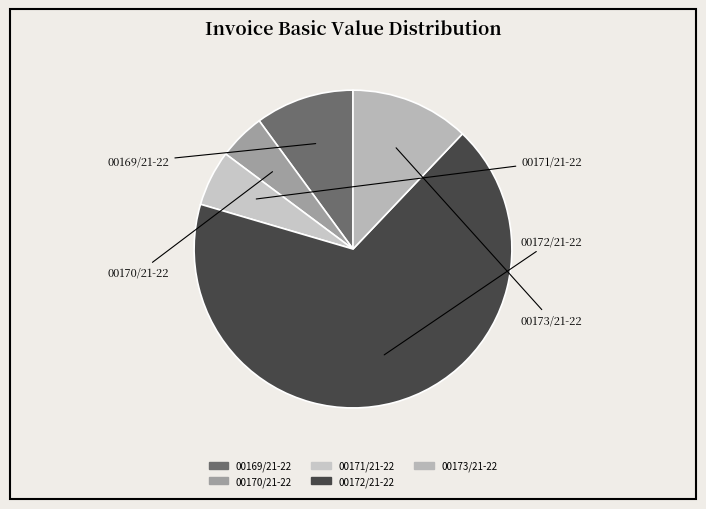

Does any single category account for the majority?

Yes